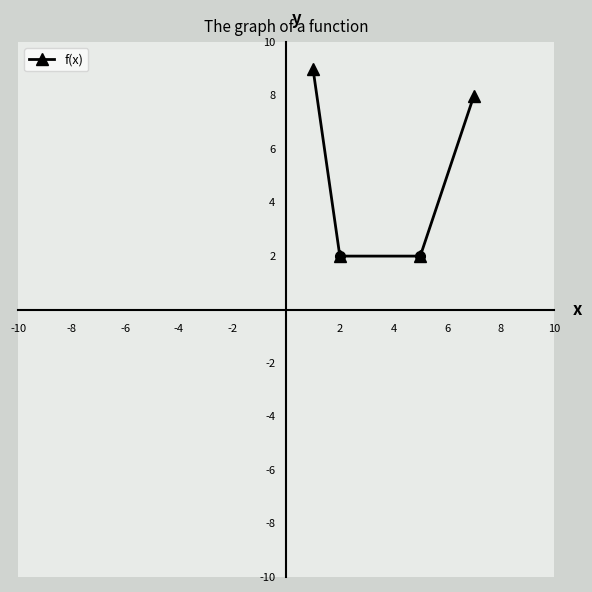

What is the maximum value shown in the chart?

9